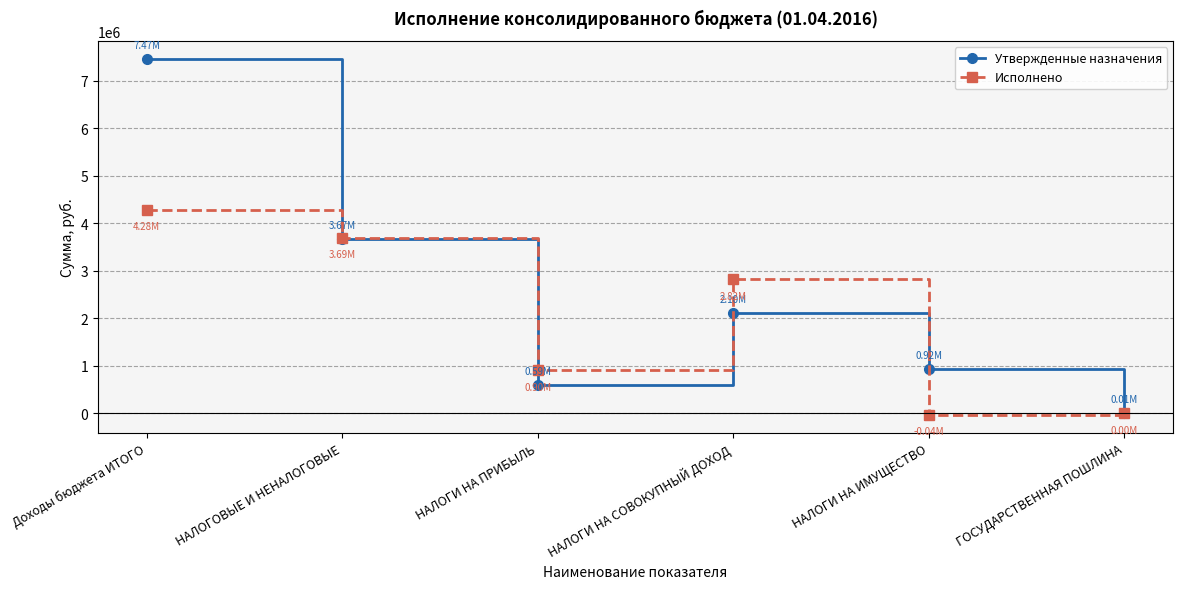

Where is the first local maximum for Исполнено?

НАЛОГИ НА СОВОКУПНЫЙ ДОХОД